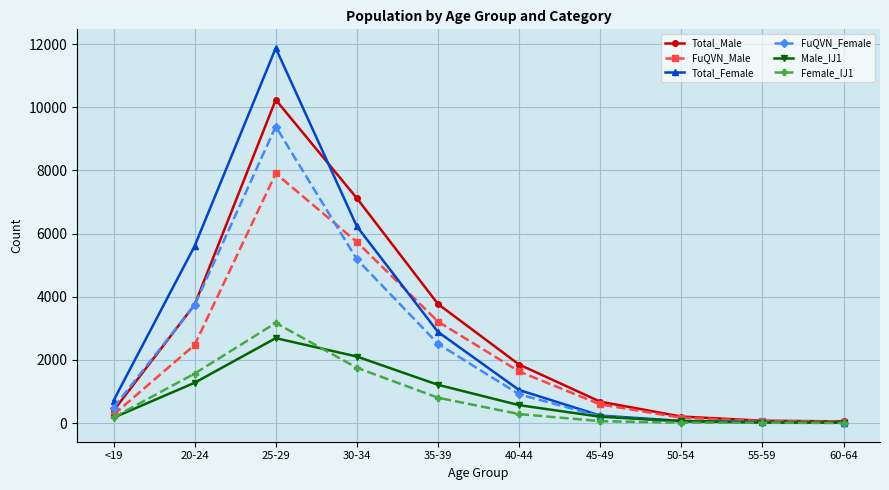

What is the smallest value displayed?

3